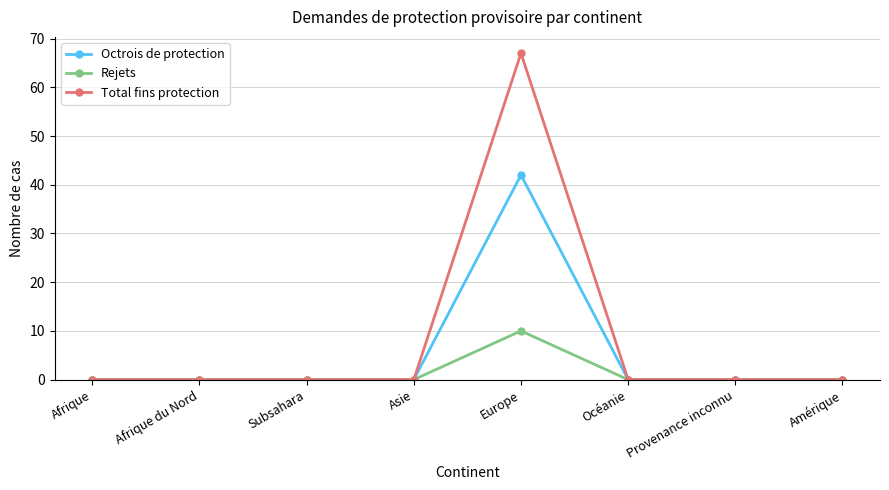

What is the label of the 6th point from the right?

Subsahara